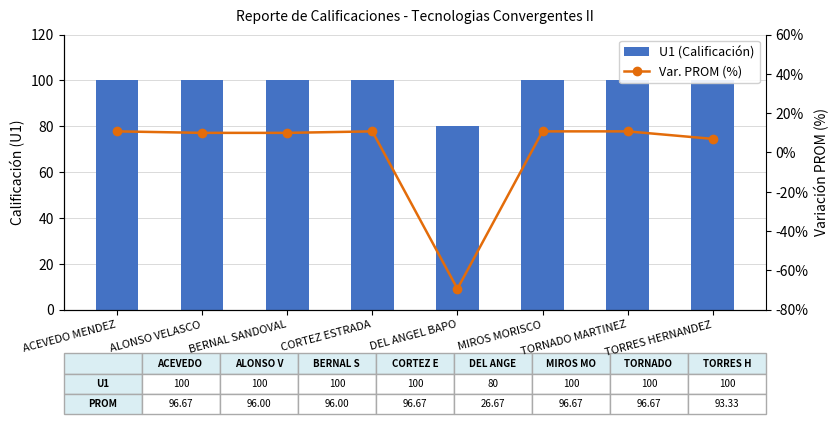

What is the sum of the Var. PROM (%) values at DEL ANGEL BAPO and TORNADO MARTINEZ?

-58.8